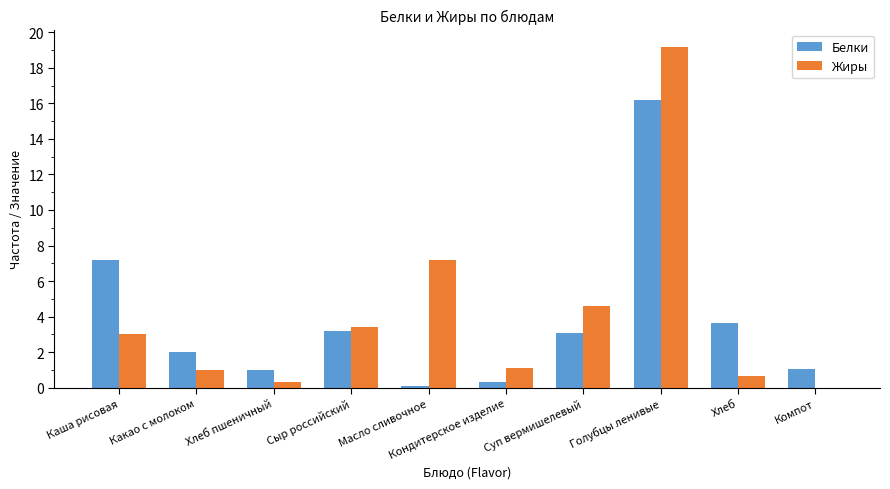

Does the chart contain stacked bars?

No